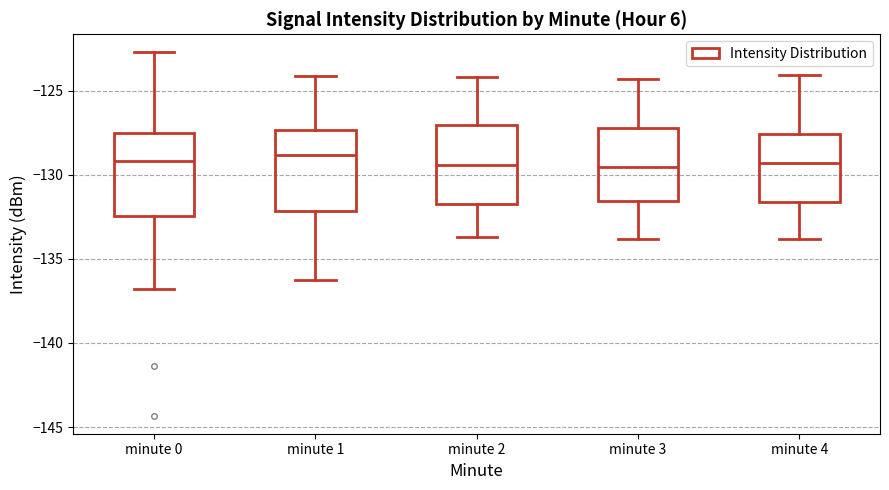

Reading left to right, read every box against the y-axis: the position of its median line, the range the box covers, and the ends of its whiskers. The values are not printed on the chart, so give them approximately, as read against the axis.

minute 0: median -129.0, box -132.5 to -127.5, whiskers -137.0 to -122.5
minute 1: median -129.0, box -132.0 to -127.5, whiskers -136.5 to -124.0
minute 2: median -129.5, box -131.5 to -127.0, whiskers -133.5 to -124.0
minute 3: median -129.5, box -131.5 to -127.0, whiskers -134.0 to -124.5
minute 4: median -129.5, box -131.5 to -127.5, whiskers -134.0 to -124.0